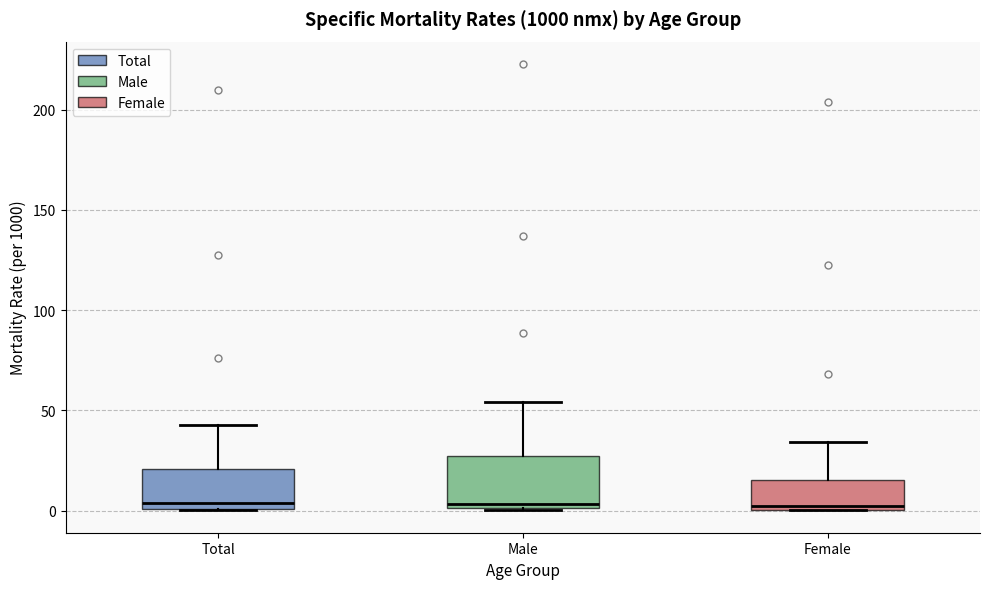

Reading left to right, transcribe this box plot: for each box, give where its median line is, the range the box spans, and where its two whiskers end, as read against the y-axis. The values are not printed on the chart, so give them approximately, as read against the axis.

Total: median 5, box 0 to 20, whiskers 0 to 45
Male: median 5, box 0 to 25, whiskers 0 to 55
Female: median 0 (just above the box's lower edge), box 0 to 15, whiskers 0 to 35